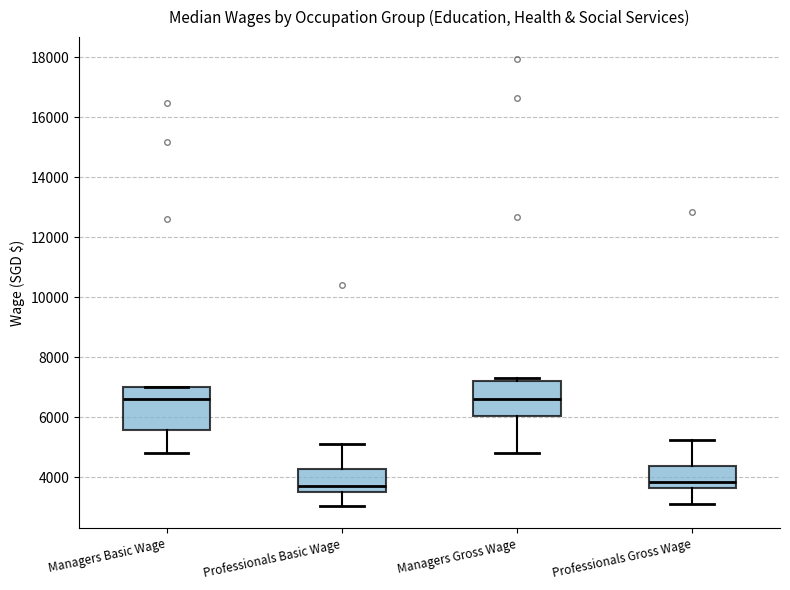

Where does the median line of the box for Professionals Basic Wage sit on the y-axis? The values are not printed on the chart, so give them approximately, as read against the axis.

3800